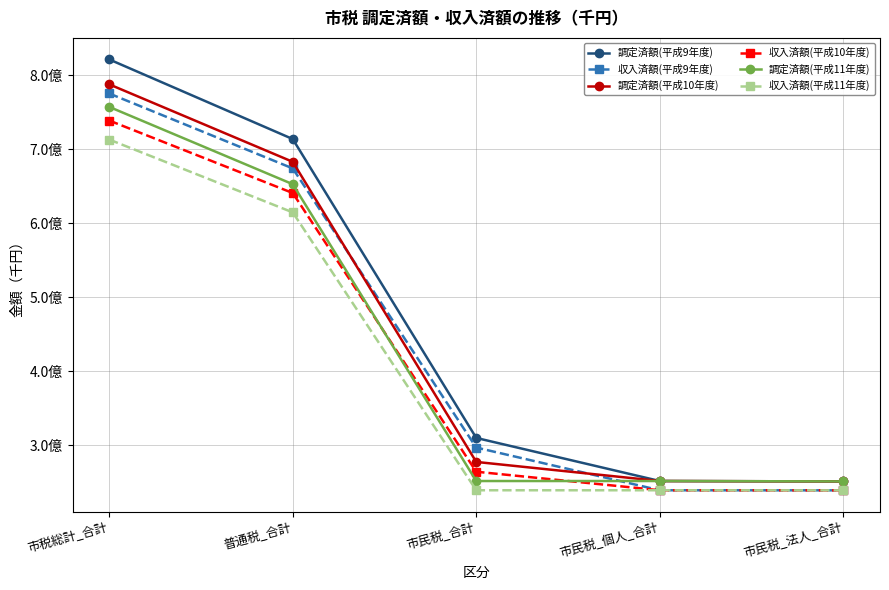

Between 市民税_合計 and 市税総計_合計, which is larger?

市税総計_合計